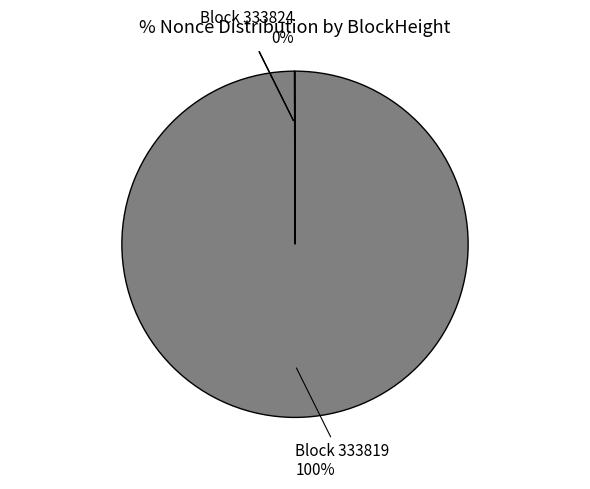

Which category has the smallest portion of the pie?

333824